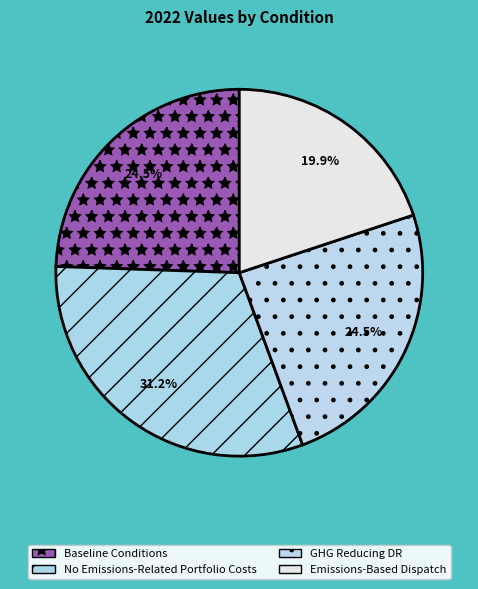

Is it true that Emissions-Based Dispatch is 26% of the pie?

False